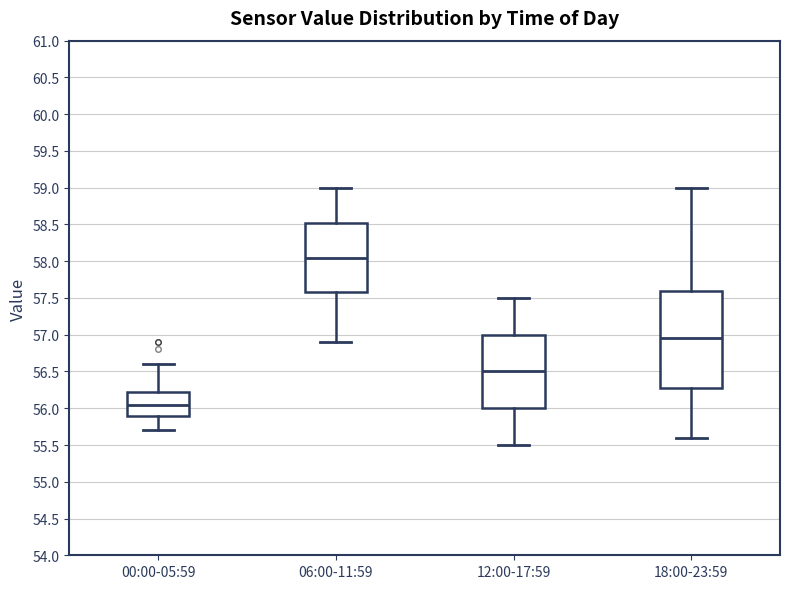

Which box has the highest median line?

06:00-11:59